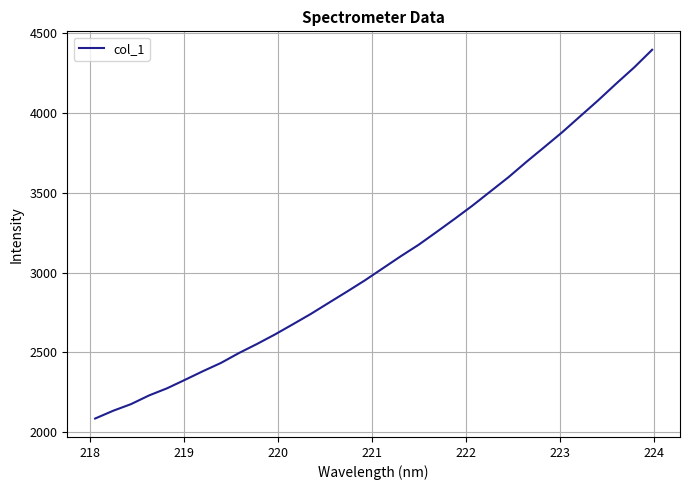

What is the minimum value shown in the chart?

2085.3